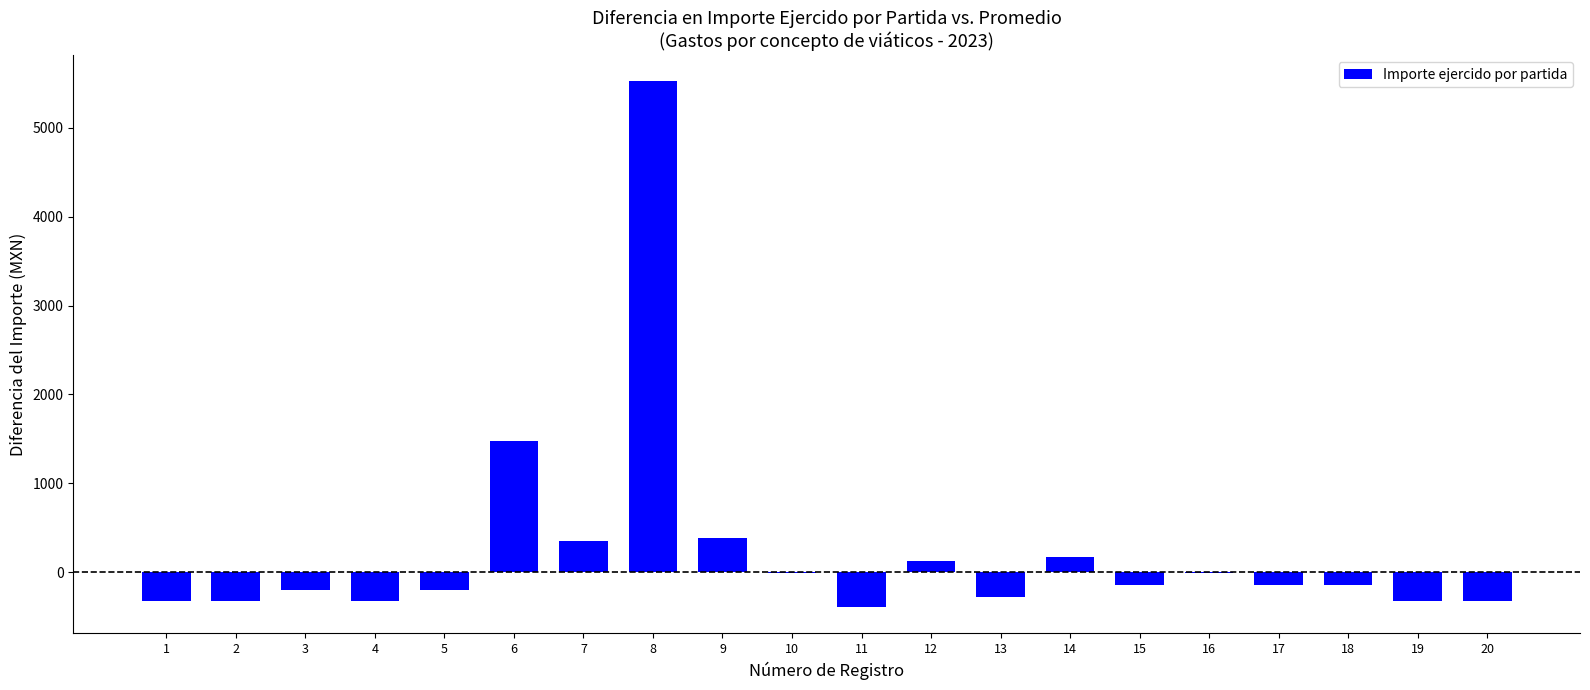

The value at 1 is -543. True or false?

False